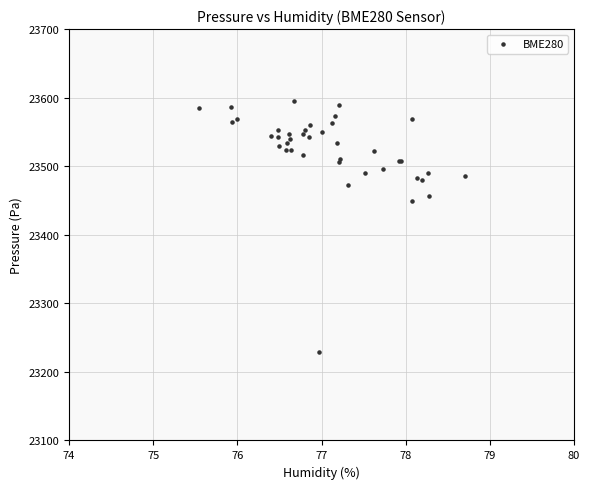

What Y value in the scatter plot is closest to 23412?

23448.8